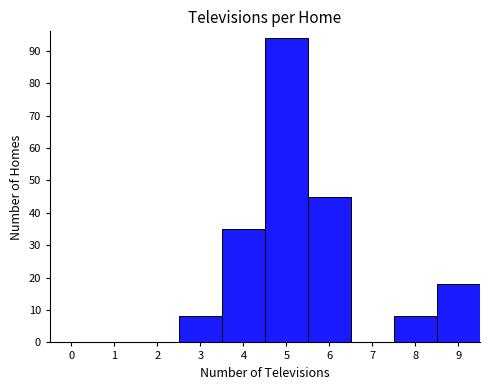

Reading right to left, list all the values displayed in this chart.

9=18	8=8	7=0	6=45	5=94	4=35	3=8	2=0	1=0	0=0